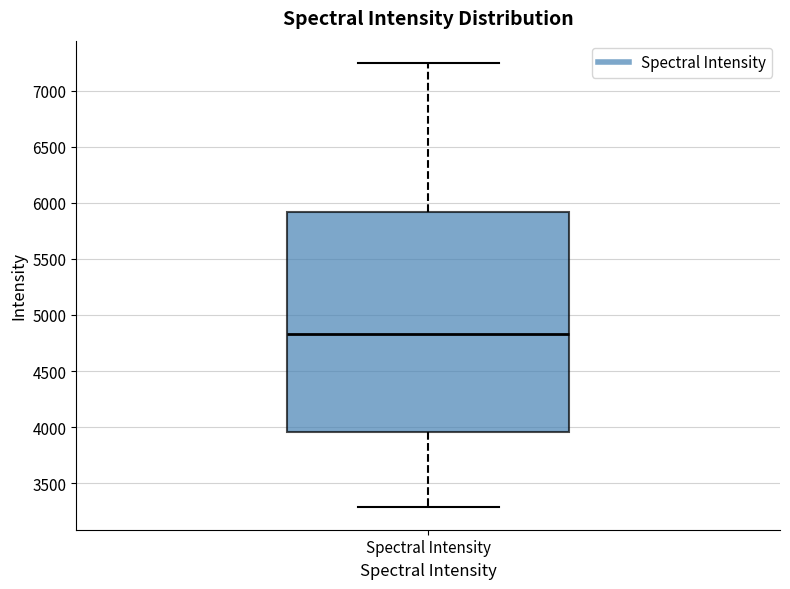

Where does the median line of the box for Spectral Intensity sit on the y-axis? The values are not printed on the chart, so give them approximately, as read against the axis.

4850